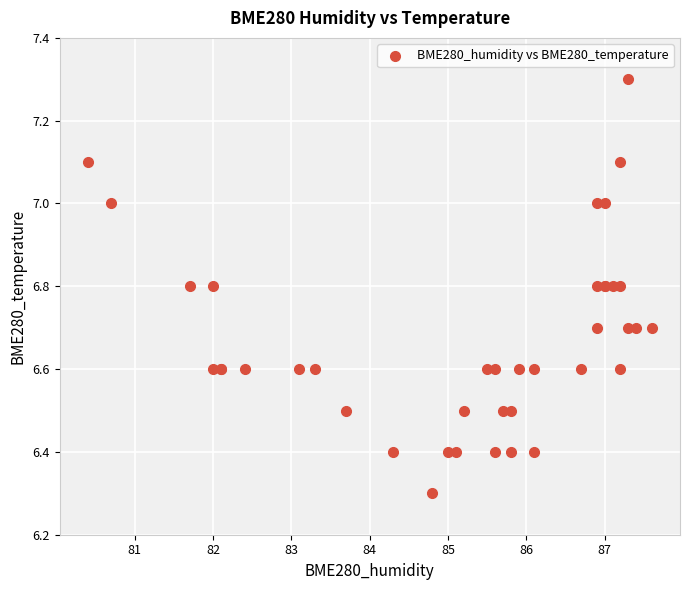

What Y value in the scatter plot is closest to 6?

6.3